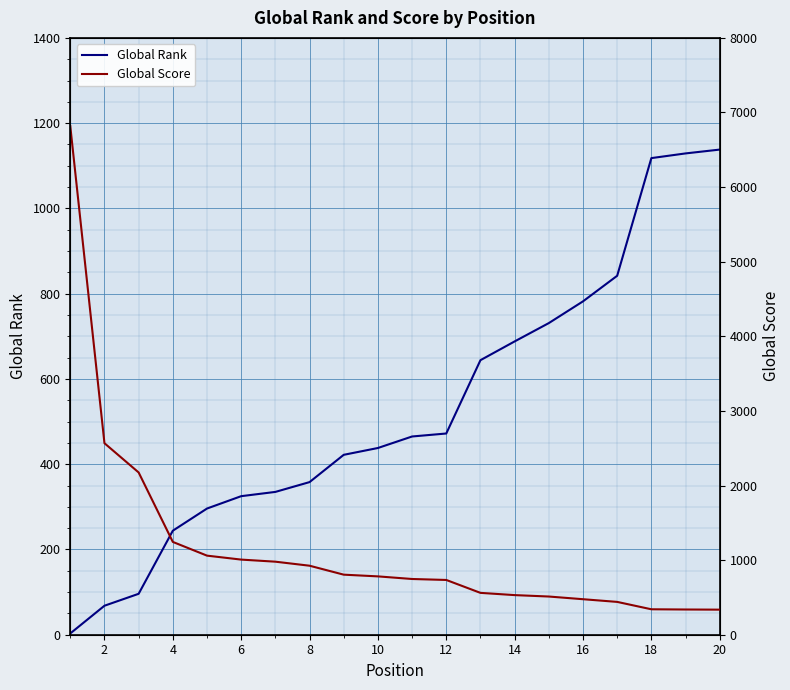

What is the difference between the maximum and minimum values in the Global Score series?

6481